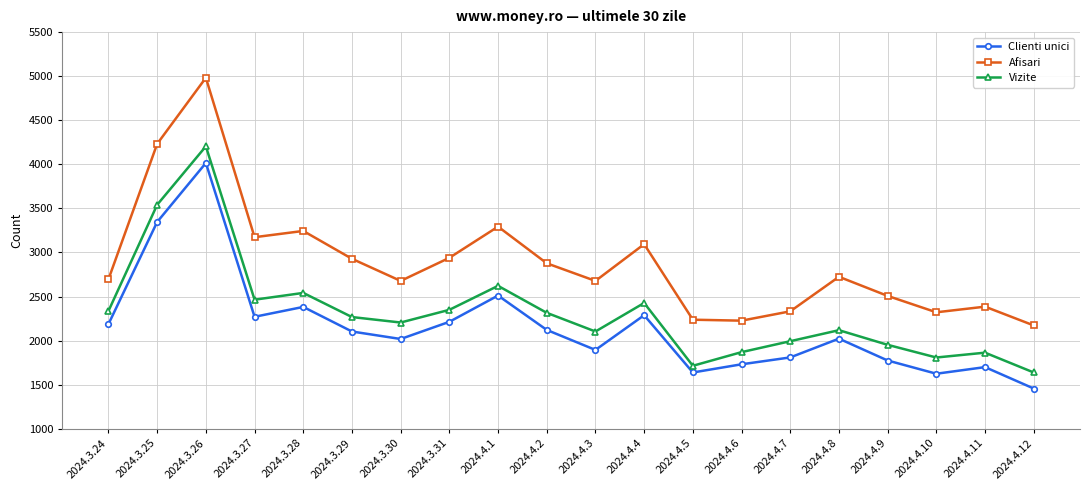

What is the difference between the Clienti unici values at 2024.3.31 and 2024.3.28?

169